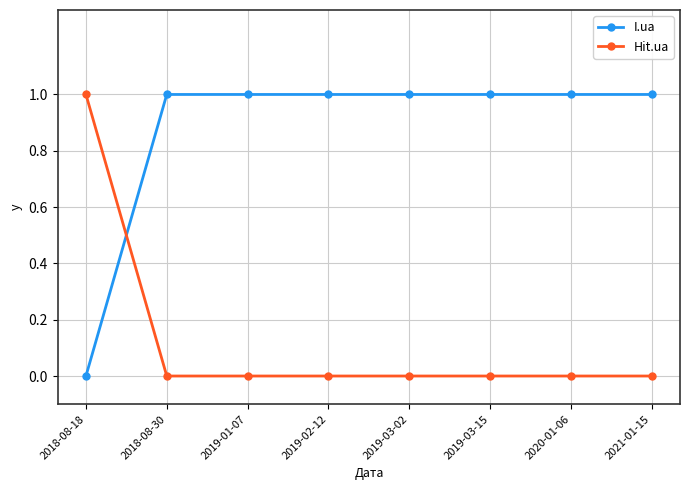

Reading left to right, transcribe all the data shown in this chart.

I.ua: 2018-08-18=0	2018-08-30=1	2019-01-07=1	2019-02-12=1	2019-03-02=1	2019-03-15=1	2020-01-06=1	2021-01-15=1
Hit.ua: 2018-08-18=1	2018-08-30=0	2019-01-07=0	2019-02-12=0	2019-03-02=0	2019-03-15=0	2020-01-06=0	2021-01-15=0